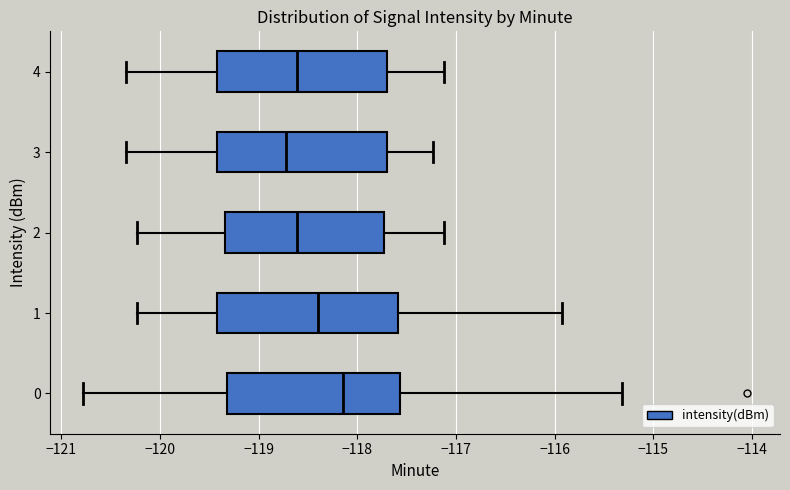

Reading bottom to top, read every box against the x-axis: the position of its median line, the range the box covers, and the ends of its whiskers. The values are not printed on the chart, so give them approximately, as read against the axis.

0: median -118.1, box -119.3 to -117.6, whiskers -120.8 to -115.3
1: median -118.4, box -119.4 to -117.6, whiskers -120.2 to -115.9
2: median -118.6, box -119.3 to -117.7, whiskers -120.2 to -117.1
3: median -118.7, box -119.4 to -117.7, whiskers -120.3 to -117.2
4: median -118.6, box -119.4 to -117.7, whiskers -120.3 to -117.1